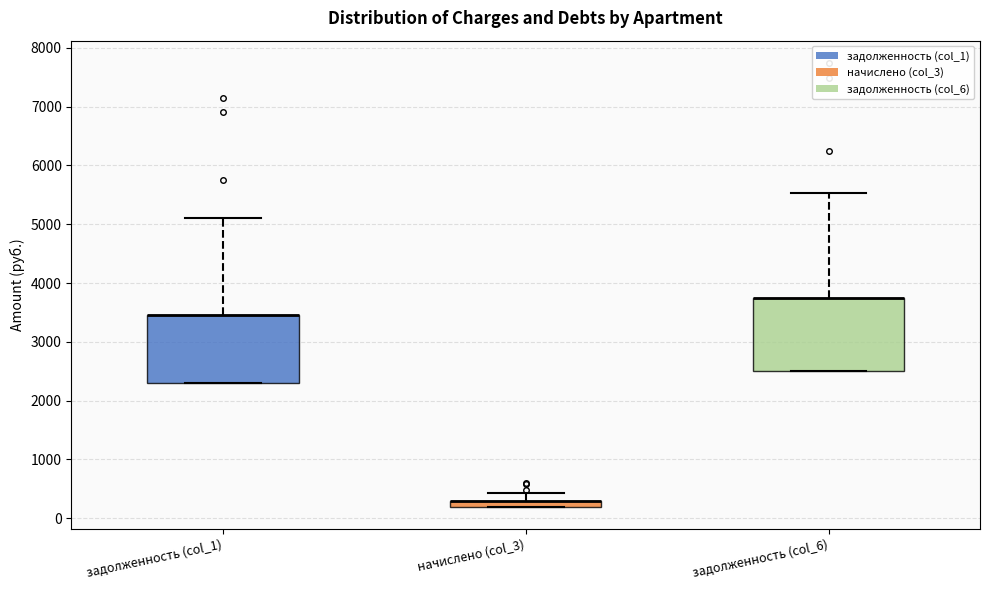

Where is the lower edge of the box for задолженность (col_1) on the y-axis? The values are not printed on the chart, so give them approximately, as read against the axis.

2300